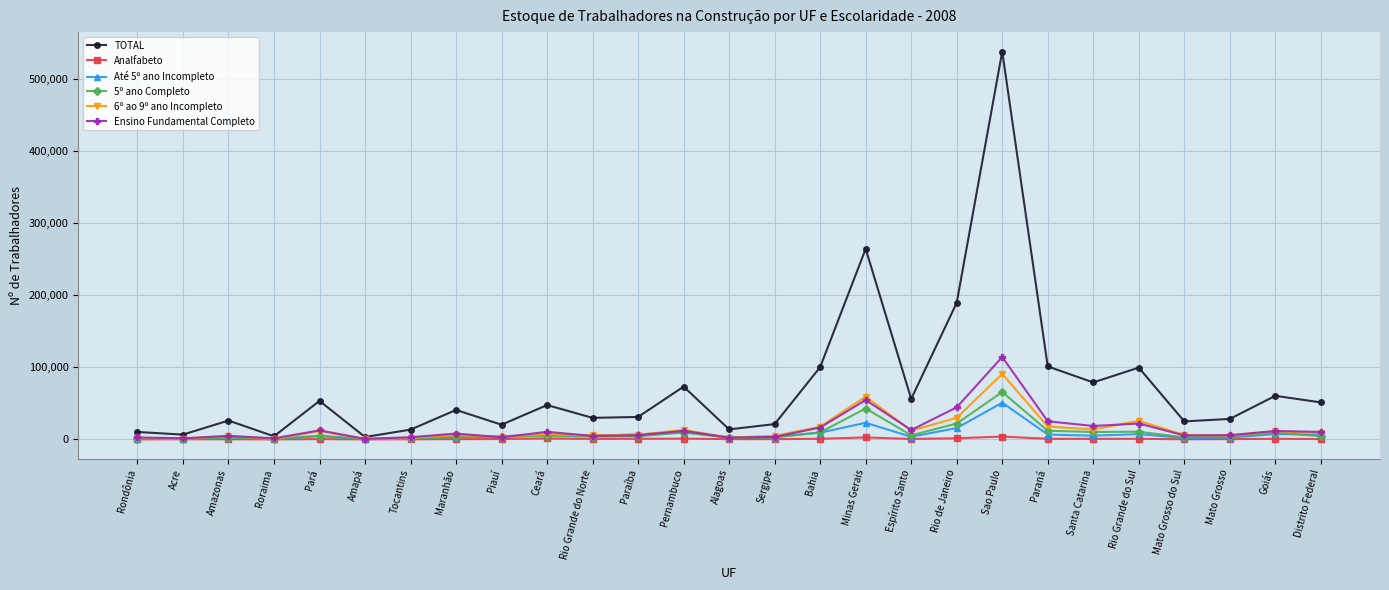

What is the maximum value shown in the chart?

537521